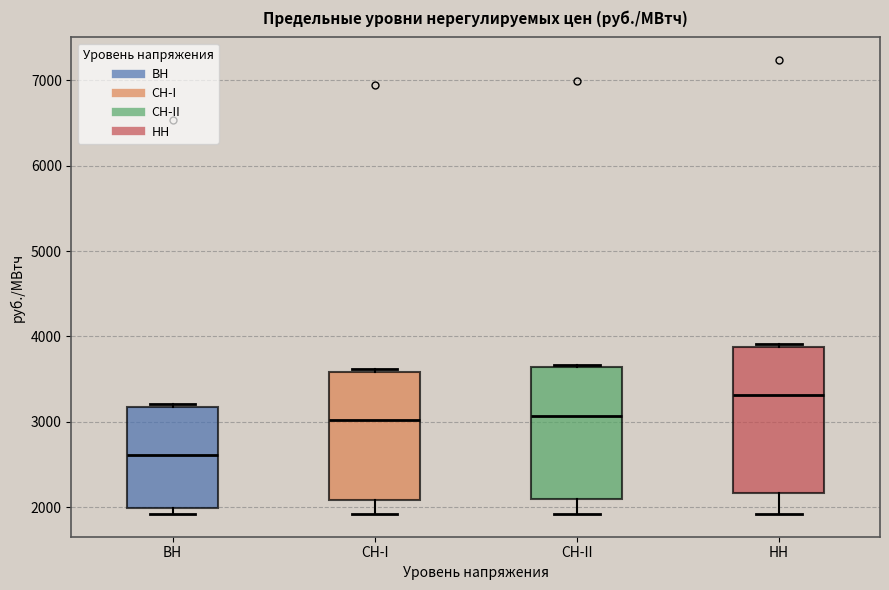

Reading left to right, transcribe this box plot: for each box, give where its median line is, the range the box spans, and where its two whiskers end, as read against the y-axis. The values are not printed on the chart, so give them approximately, as read against the axis.

ВН: median 2600, box 2000 to 3200, whiskers 1900 to 3200
СН-I: median 3000, box 2100 to 3600, whiskers 1900 to 3600
СН-II: median 3100, box 2100 to 3600, whiskers 1900 to 3700
НН: median 3300, box 2200 to 3900, whiskers 1900 to 3900